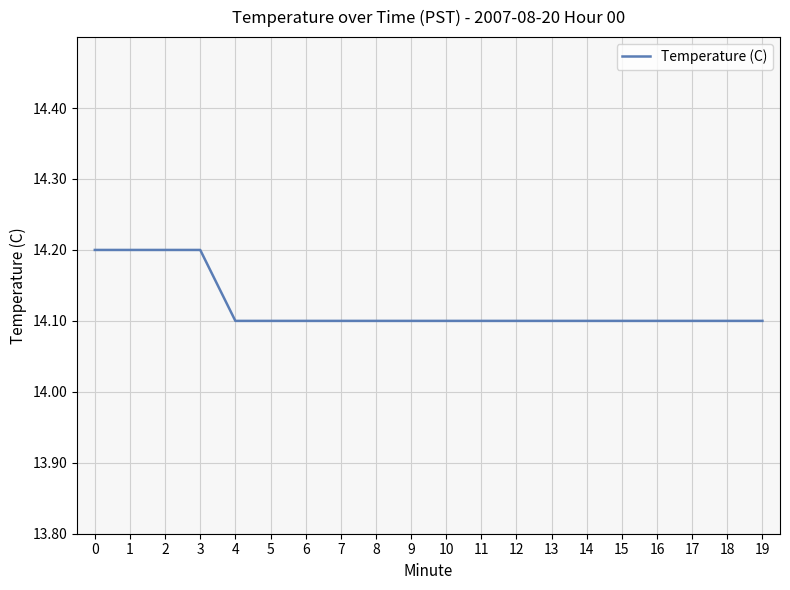

What is the ratio of the value at 19 to the value at 3?

1.0